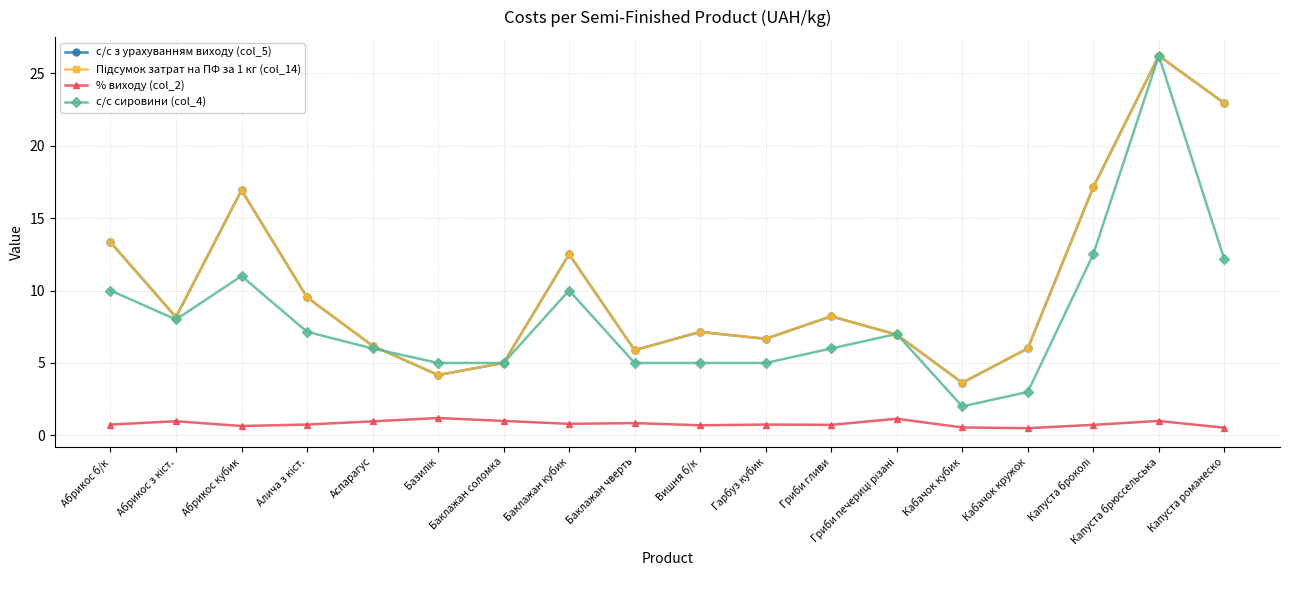

Where is с/с з урахуванням виходу (col_5) nearest to the value 14?

Абрикос б/к